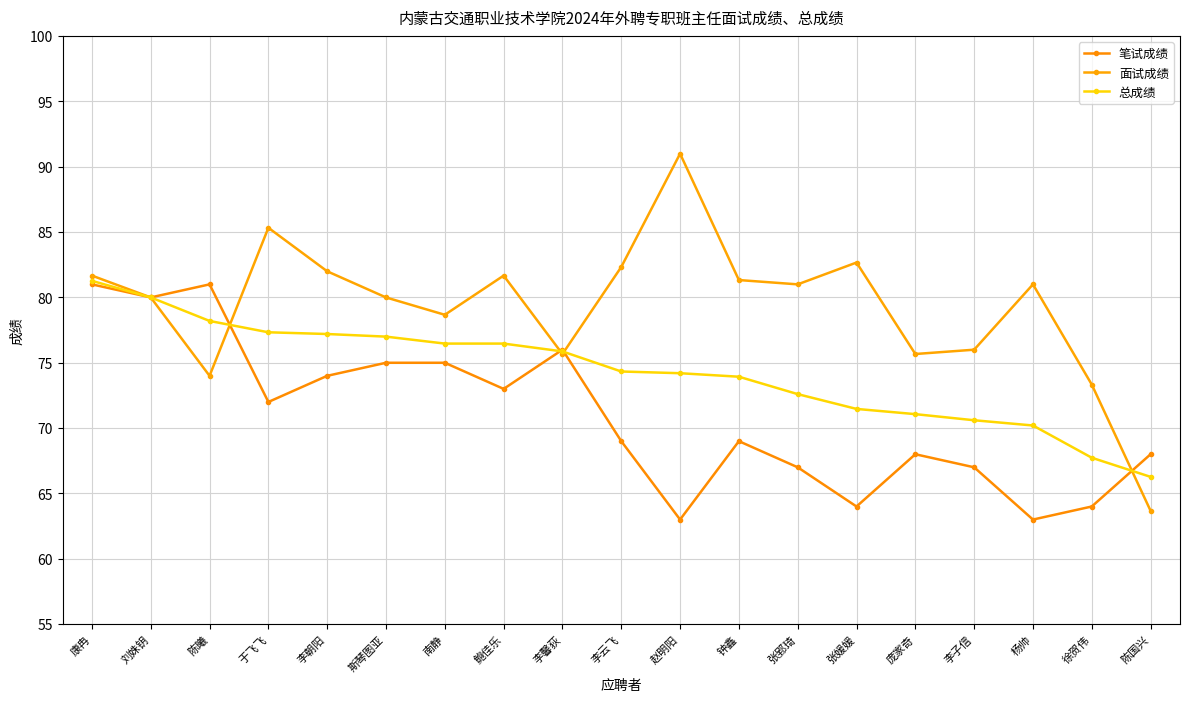

How many interior local peaks does the 笔试成绩 series have?

4